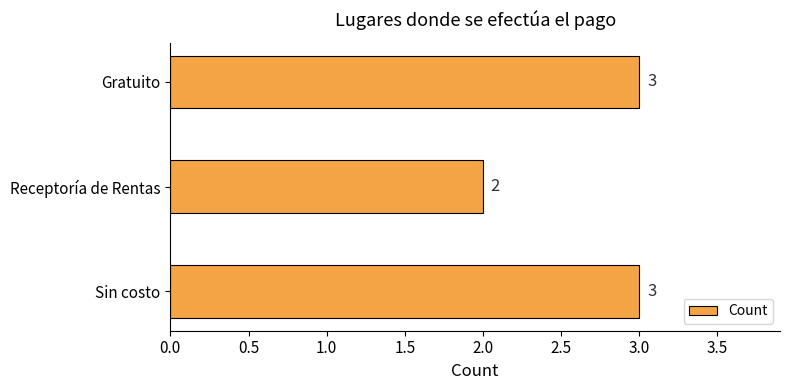

Reading top to bottom, transcribe all the data shown in this chart.

3	2	3